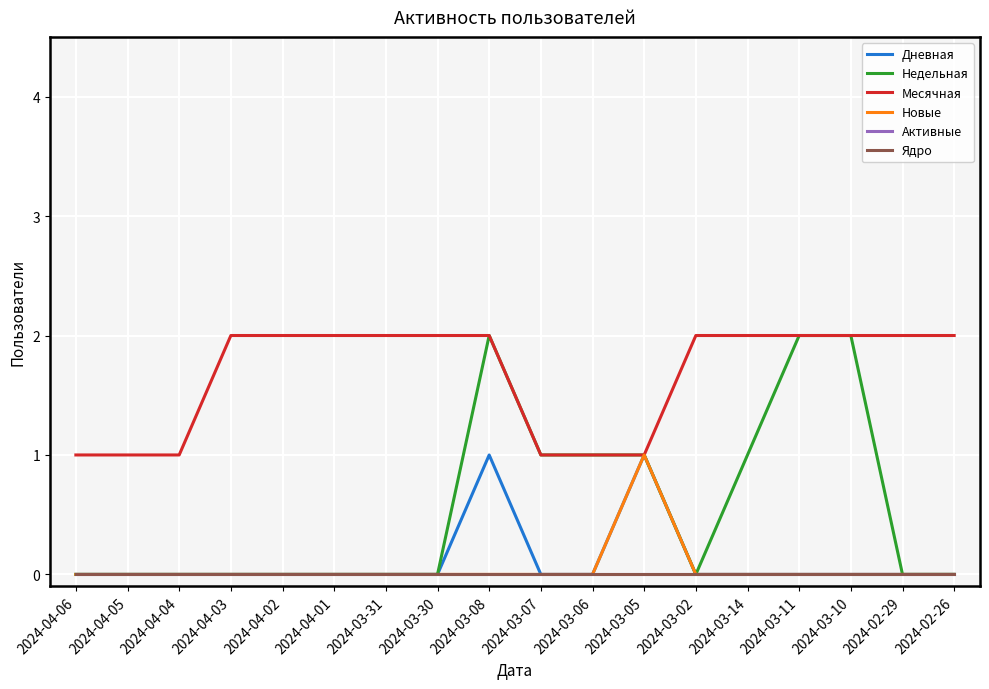

Is this an area chart (filled region under the line)?

No